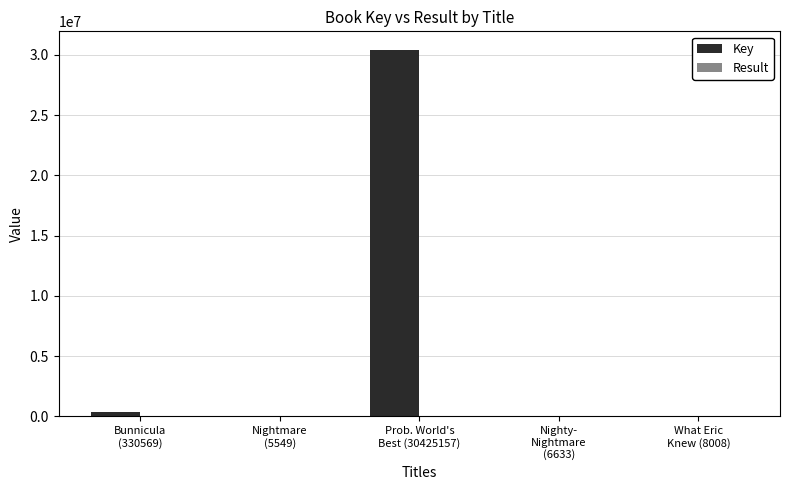

What is the greatest value displayed?

30425157